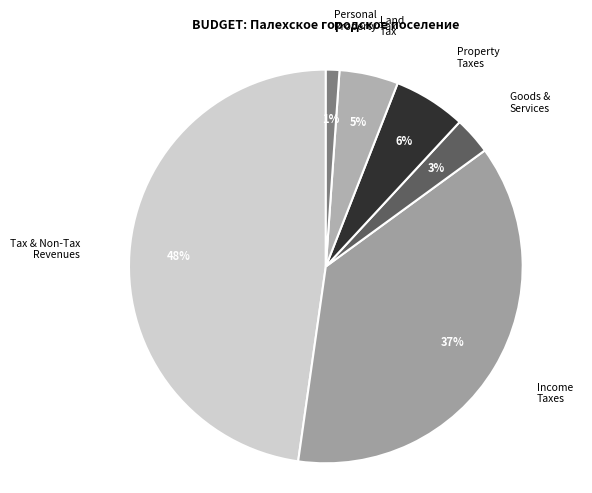

To the nearest percent, what is the average slice percentage?

17%